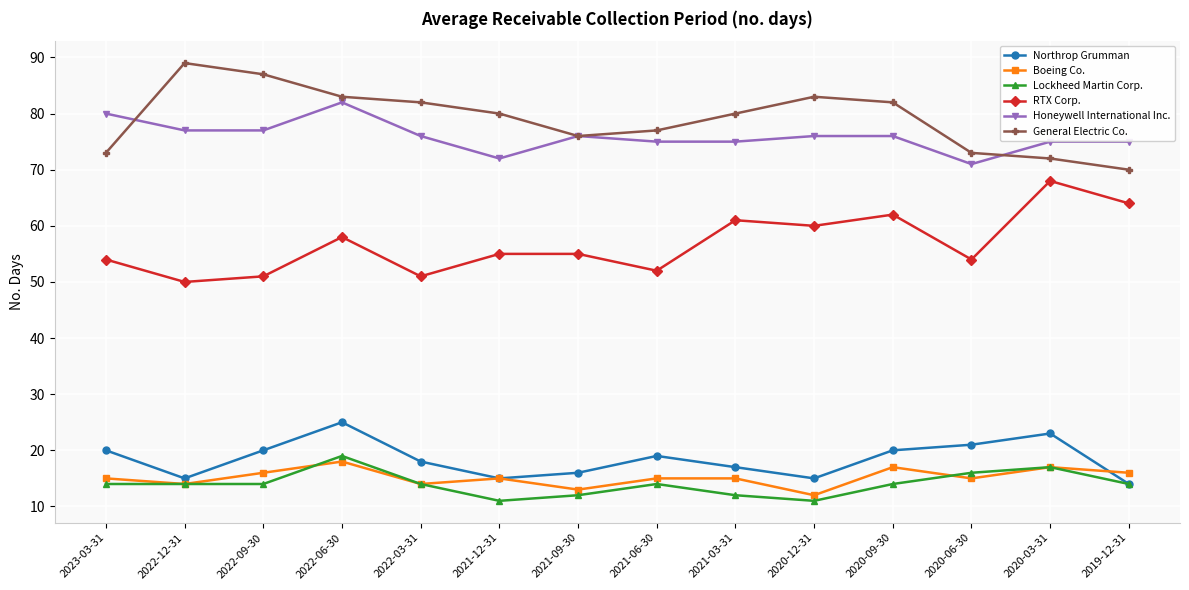

What is the difference between the highest and lowest values at 2021-06-30?

63